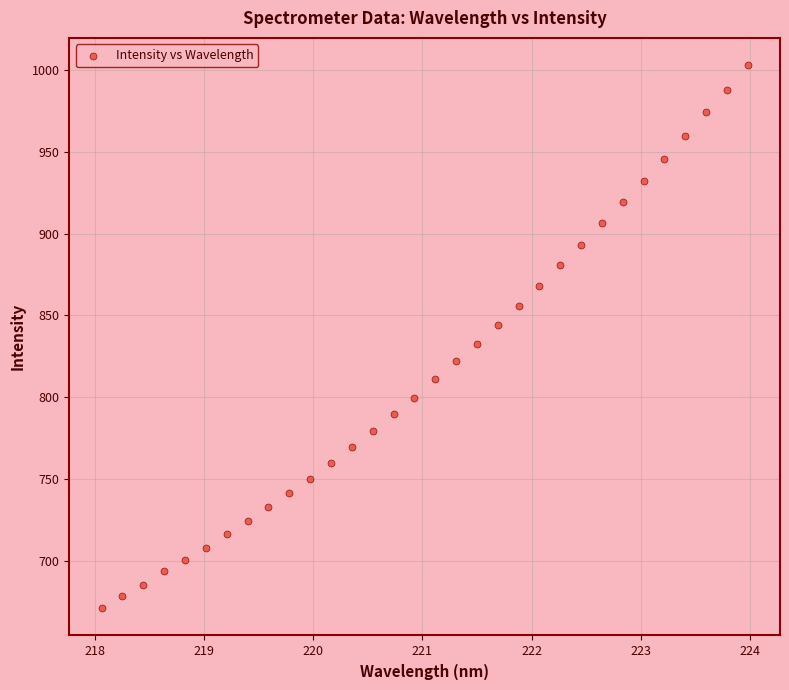

What is the range of Y values (max minus min)?

331.6